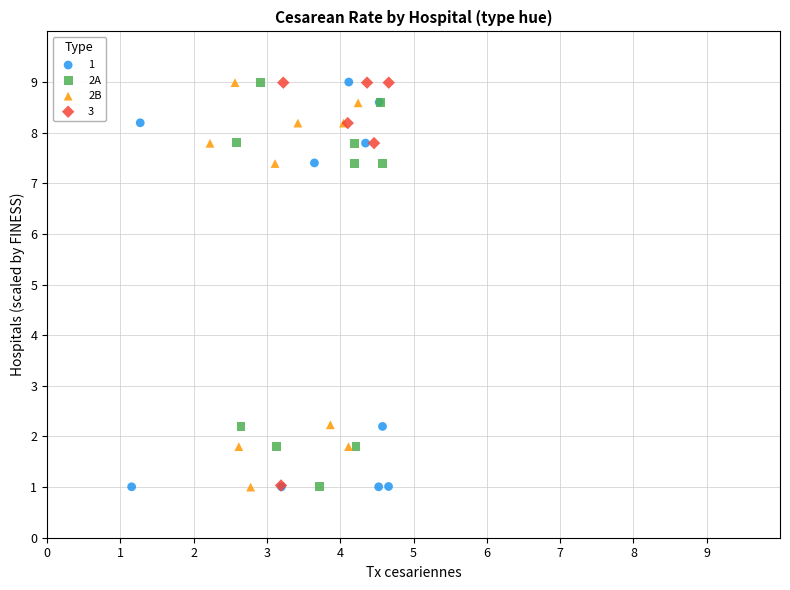

What are all the series names shown in the legend?

1, 2A, 2B, 3